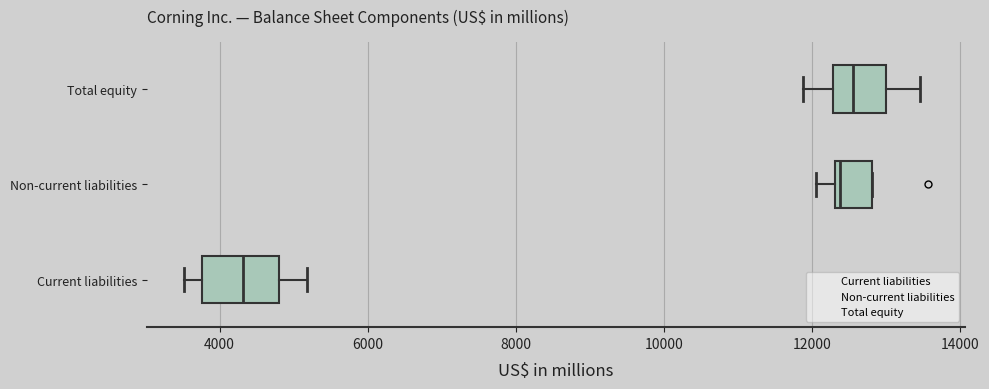

Where does the left whisker of the box for Total equity end on the x-axis? The values are not printed on the chart, so give them approximately, as read against the axis.

11800